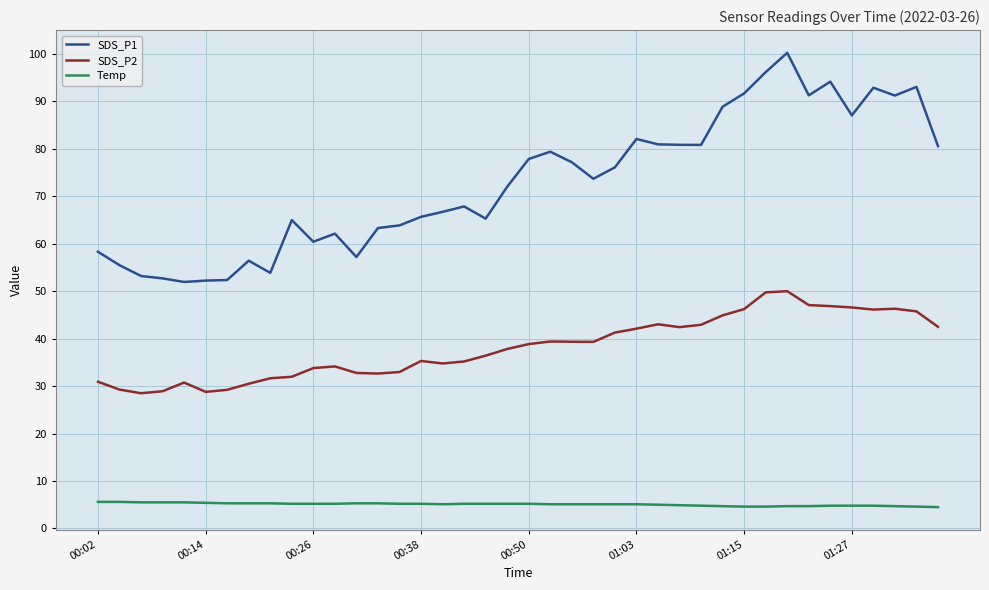

What is the difference between the maximum and minimum values in the SDS_P2 series?

21.5